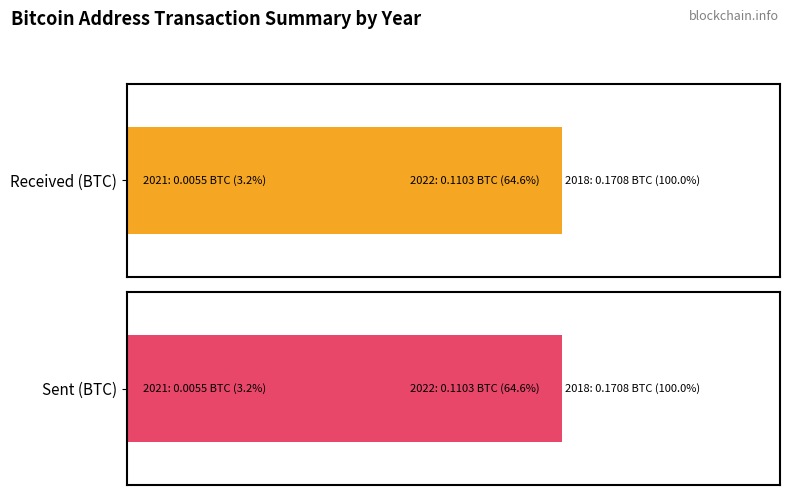

What is the difference between the maximum and minimum values in the received series?

0.2